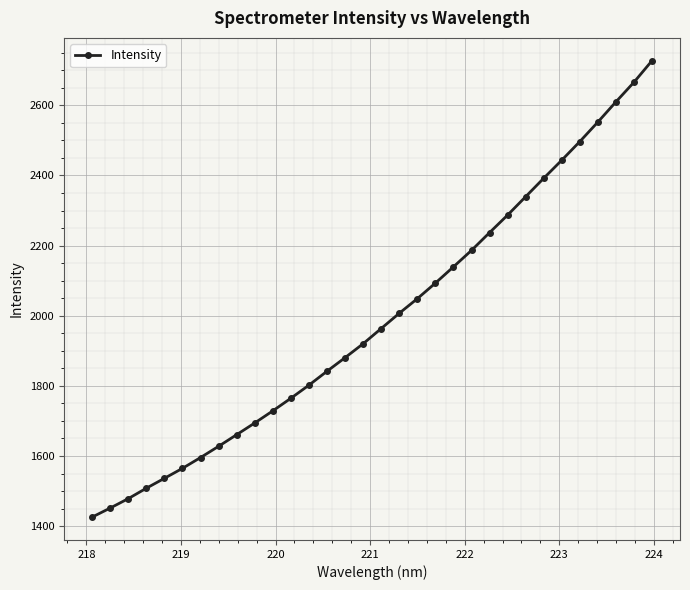

What is the greatest value displayed?

2727.4